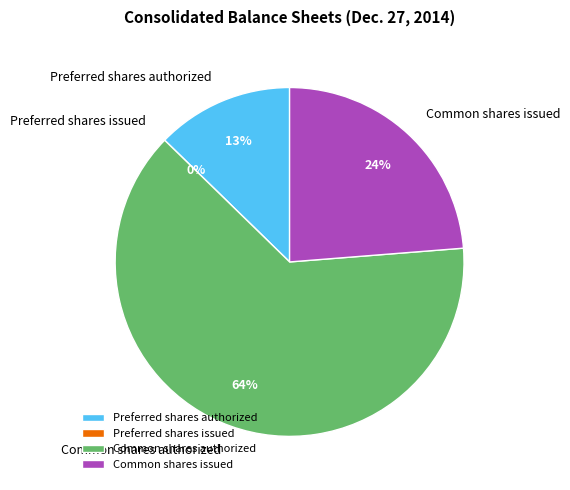

What is the change in value from Preferred shares authorized to Common shares authorized?

+40000000